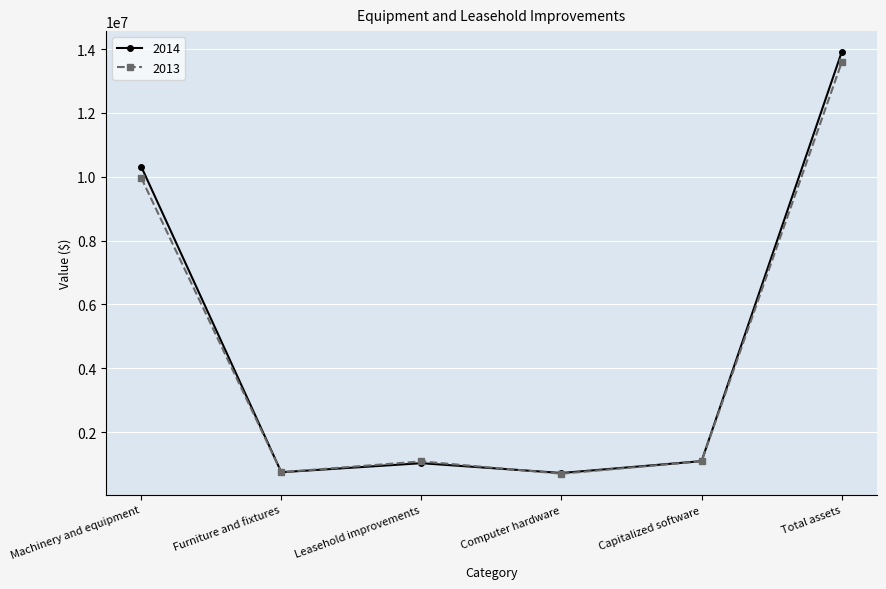

What are all the series names shown in the legend?

2014, 2013